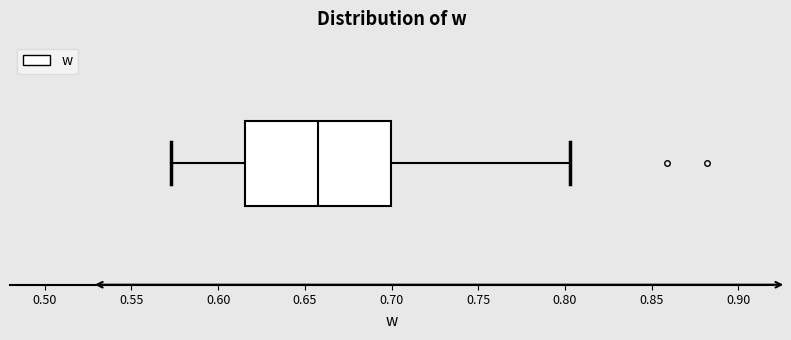

Where does the median line of the box sit on the x-axis? The values are not printed on the chart, so give them approximately, as read against the axis.

0.660